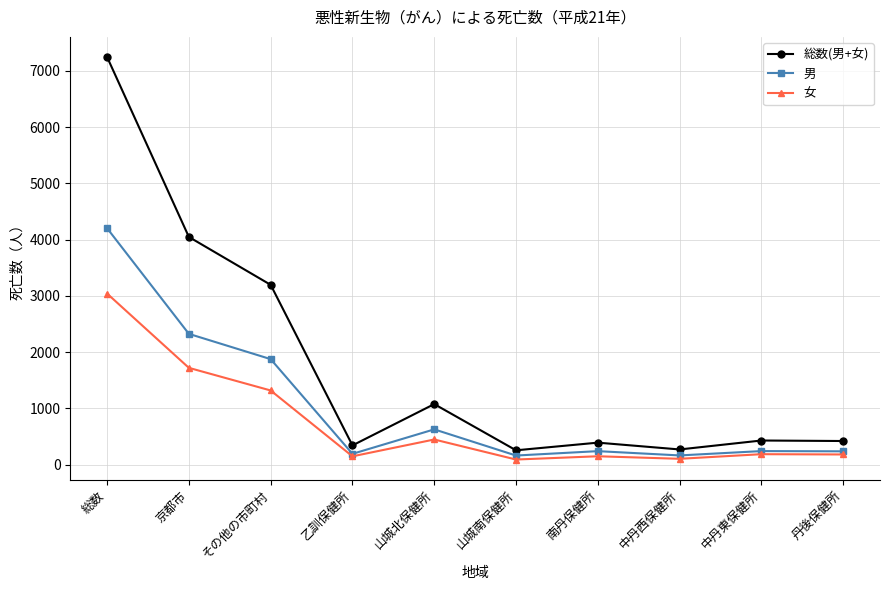

At which category does 総数(男+女) reach its first local peak?

山城北保健所